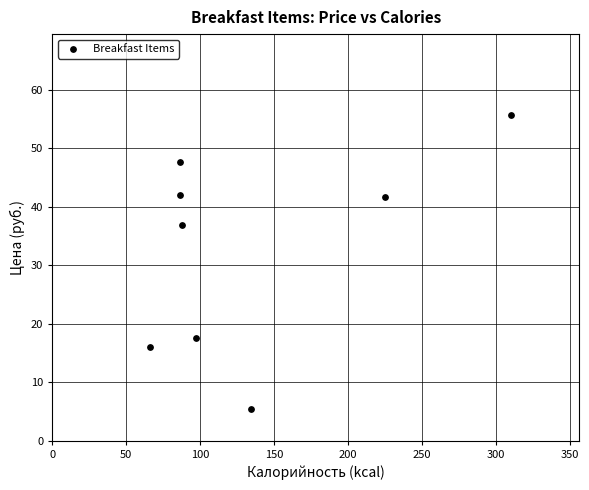

What Y value in the scatter plot is closest to 30?

36.9